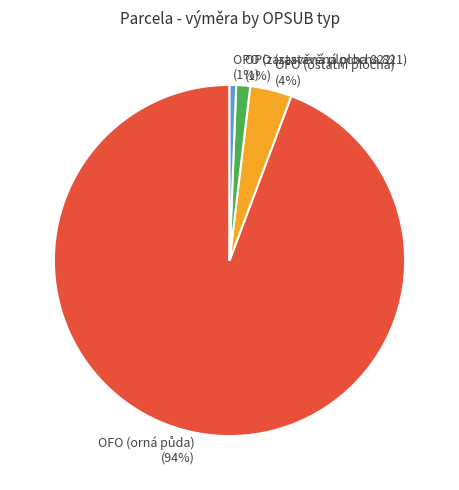

How many segments does this pie chart have?

4